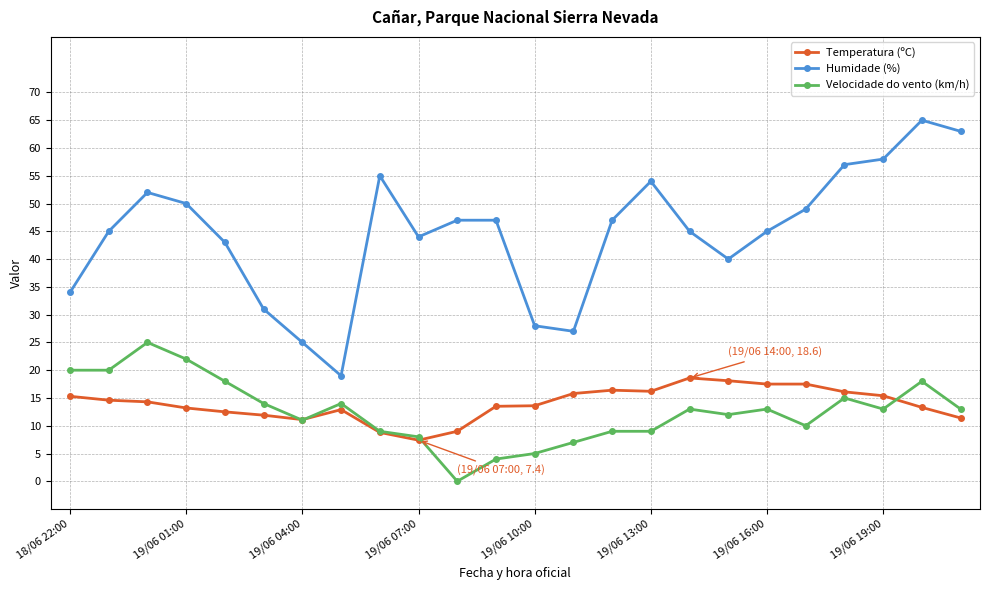

What is the lowest value of the Temperatura (ºC) series?

7.4